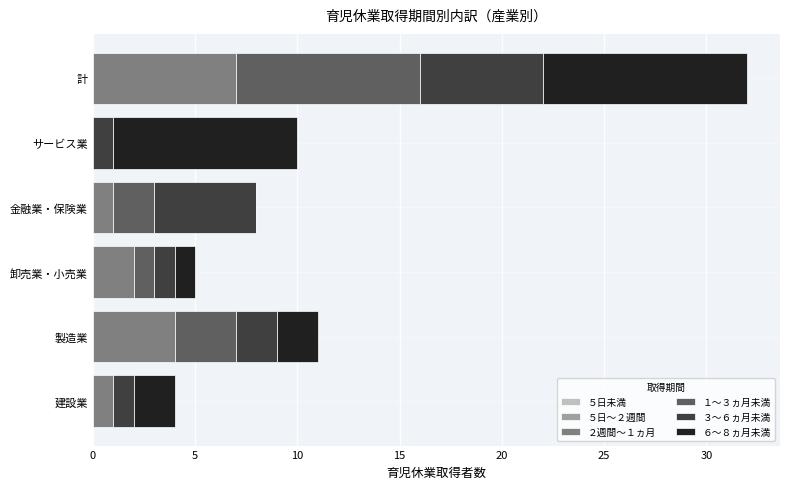

At which category is the sum across all series the highest?

計